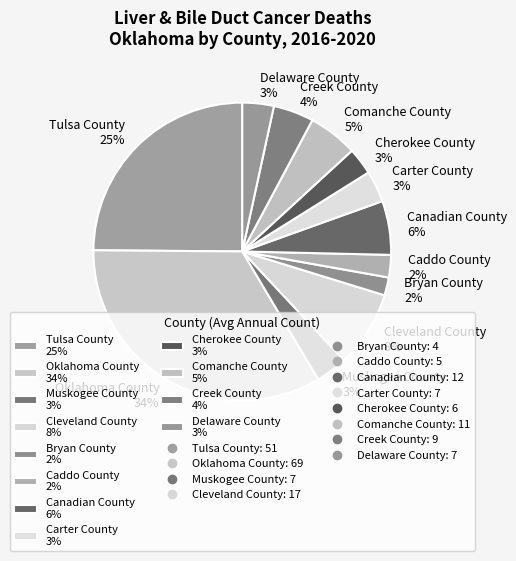

What percentage is the Delaware County slice, to the nearest percent?

3%